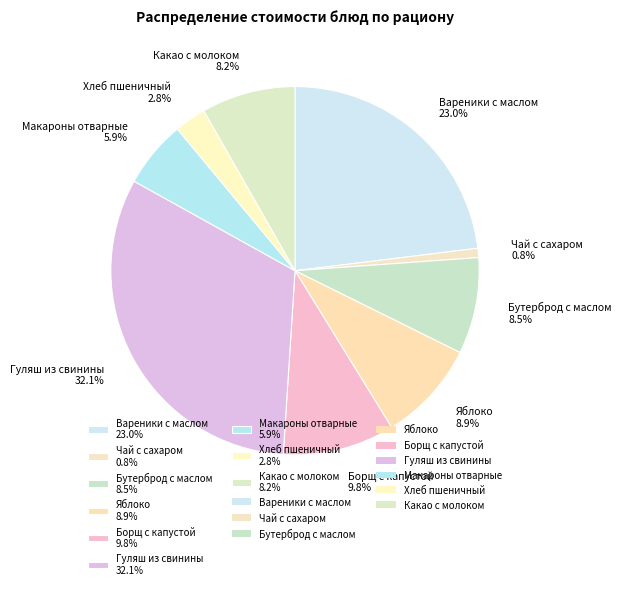

Which has a higher value, Макароны отварные or Чай с сахаром?

Макароны отварные